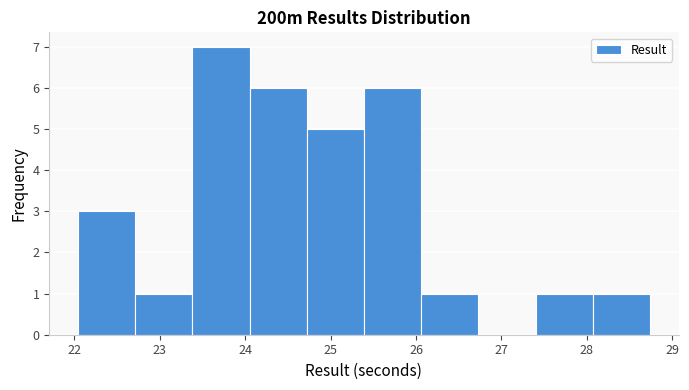

Reading left to right, list every bar in this chart as the range it spans on the x-axis followed by its height. Neither the bar edges nor the heights are printed on the chart, so give them approximately, as read against the axes.

22.04 to 22.71: 3
22.71 to 23.38: 1
23.38 to 24.05: 7
24.05 to 24.72: 6
24.72 to 25.39: 5
25.39 to 26.06: 6
26.06 to 26.73: 1
26.73 to 27.40: 0
27.40 to 28.07: 1
28.07 to 28.74: 1